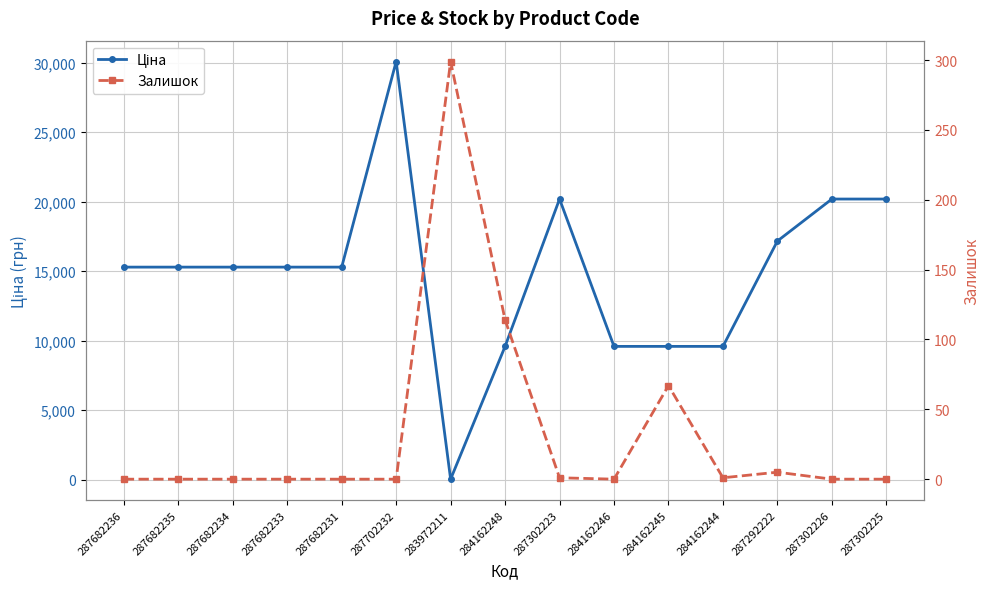

Which series changed the most between 284162248 and 287302226?

Ціна